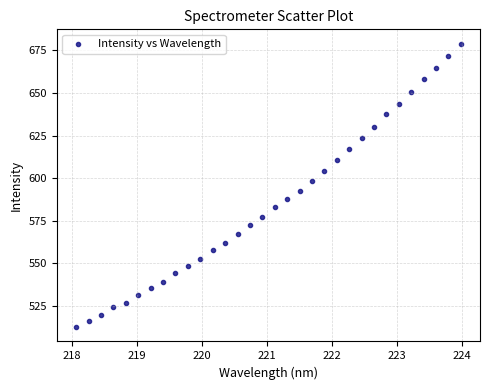

What is the range of Y values (max minus min)?

166.5